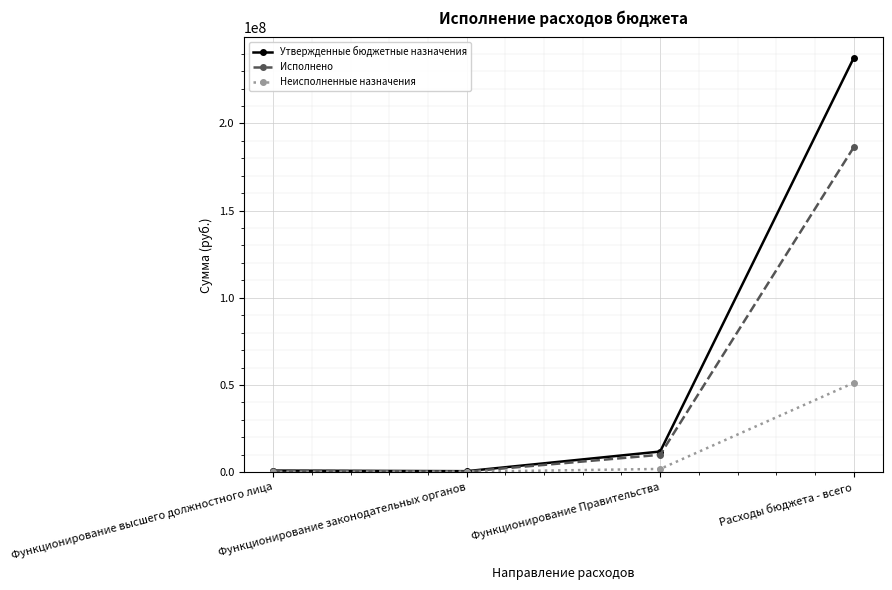

Is the value of Исполнено at Расходы бюджета - всего greater than the value of Неисполненные назначения at Функционирование высшего должностного лица?

Yes